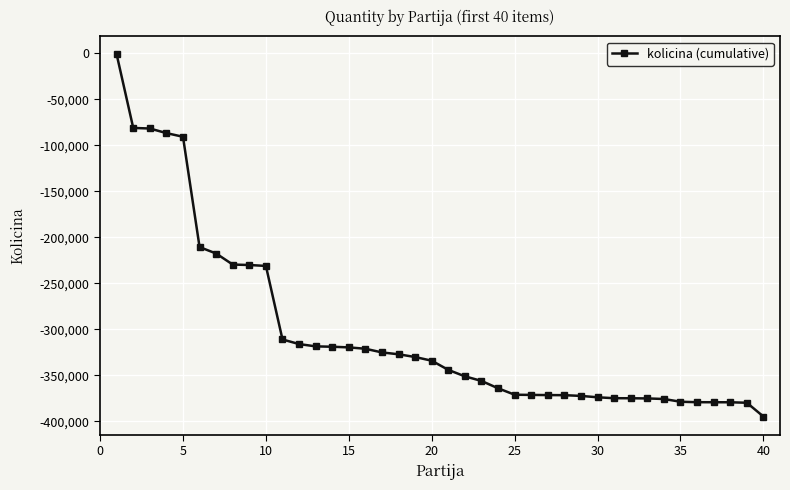

What is the difference between the maximum and minimum values?

393920